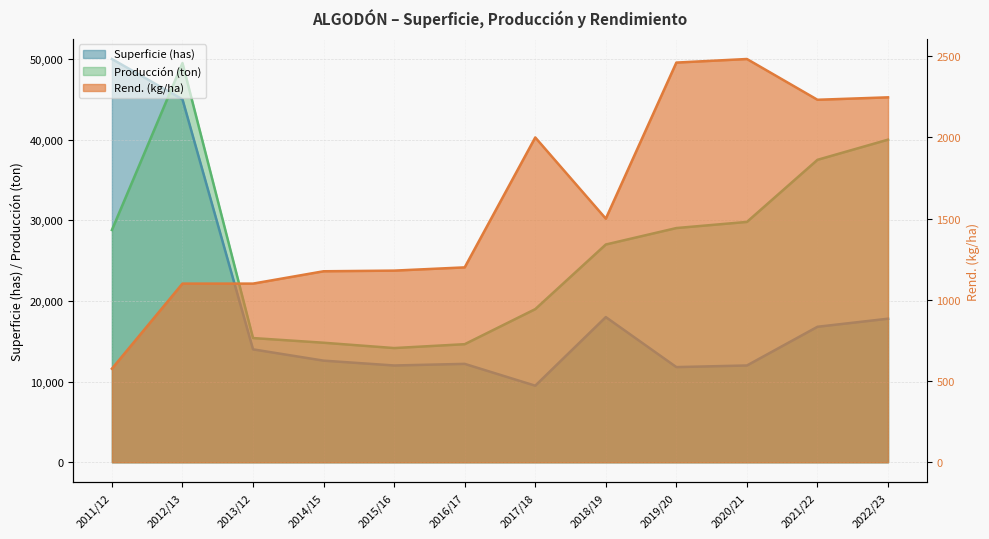

Where does the Rend. (kg/ha) series first go above 1500?

2017/18